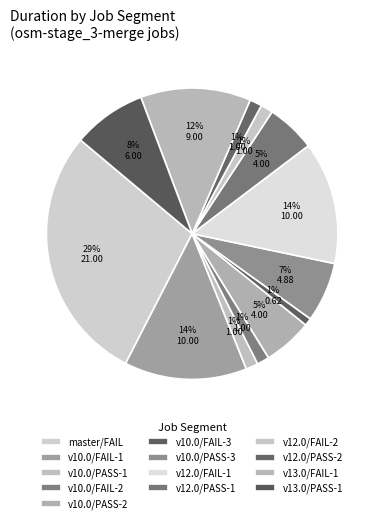

Count the number of slices in the pie.

13